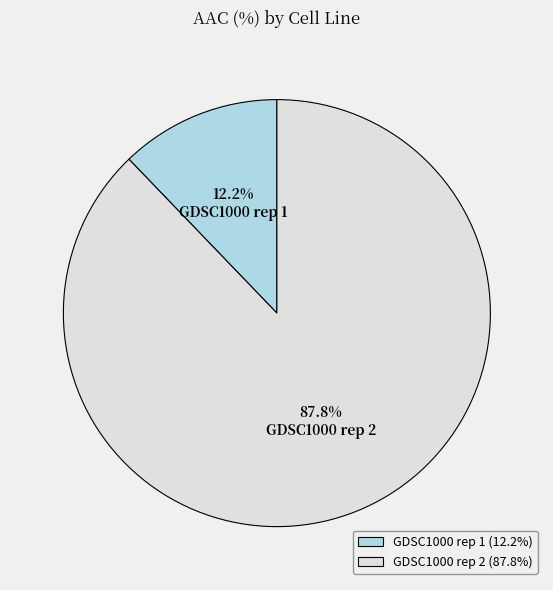

The GDSC1000 rep 1 slice represents 12% of the pie. True or false?

True